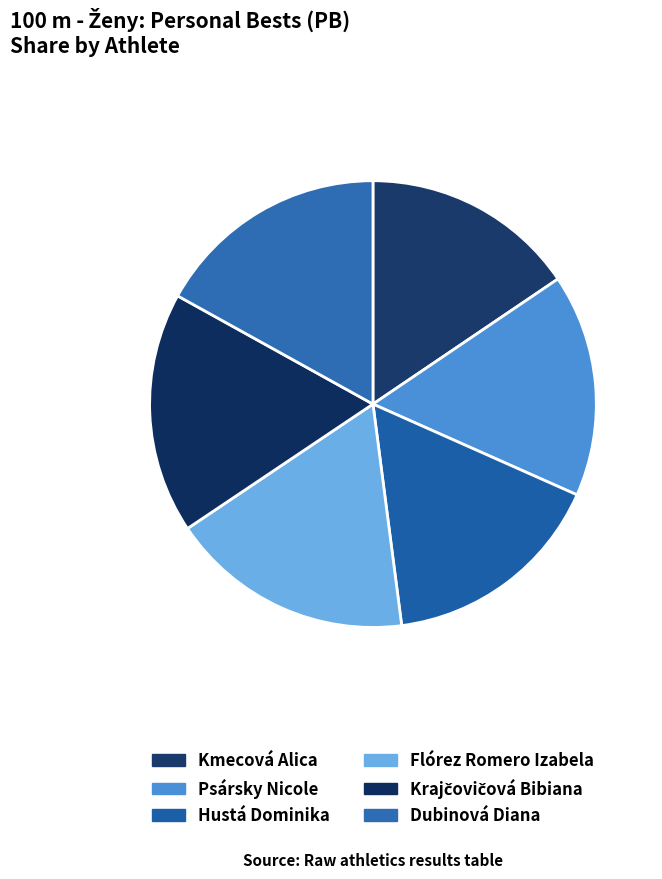

Combined, what portion of the pie is Hustá Dominika and Kmecová Alica?

31.8%